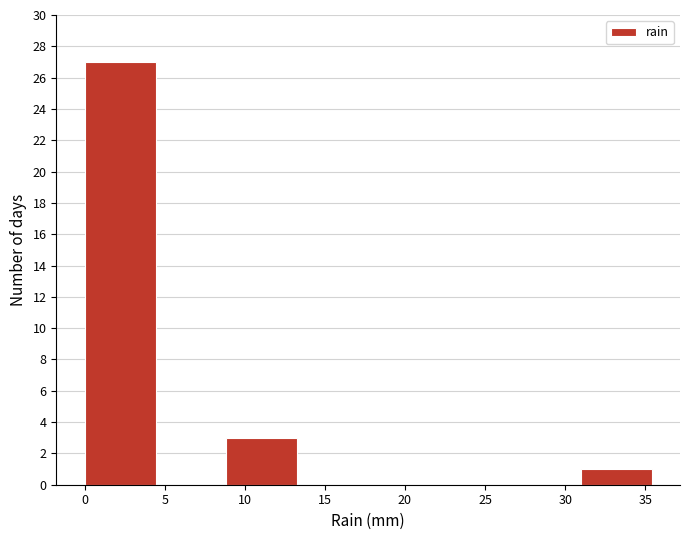

Which range on the x-axis has the tallest bar?

0.0 to 4.5